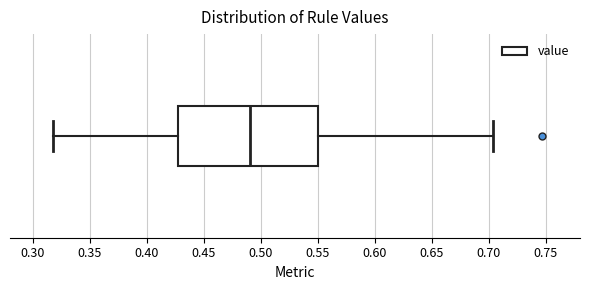

Read this box plot against the x-axis: the position of the median line, the range covered by the box, and the ends of both whiskers. The values are not printed on the chart, so give them approximately, as read against the axis.

median 0.490, box 0.430 to 0.550, whiskers 0.320 to 0.705